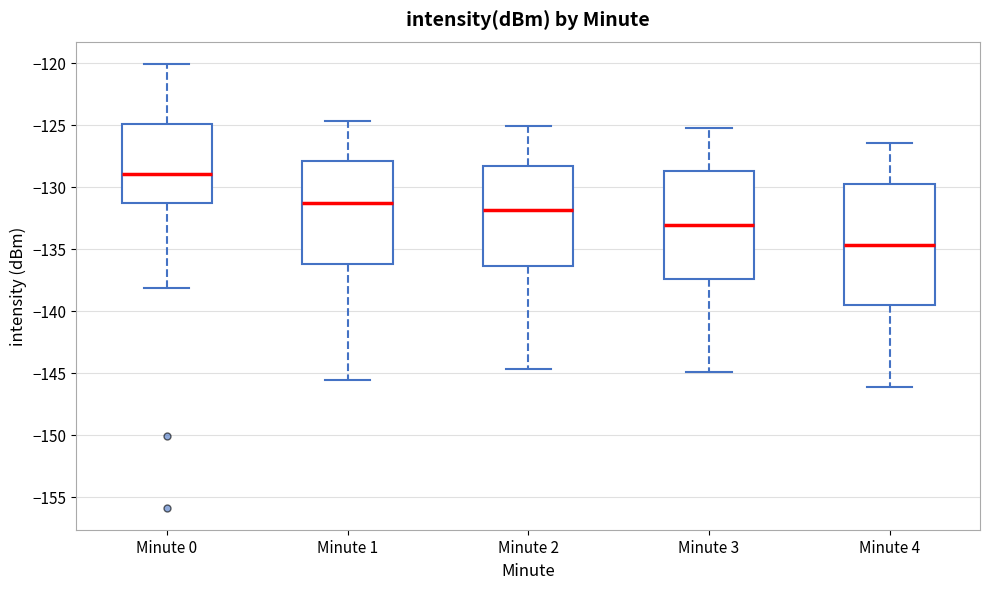

Reading left to right, read every box against the y-axis: the position of its median line, the range the box covers, and the ends of its whiskers. The values are not printed on the chart, so give them approximately, as read against the axis.

Minute 0: median -129.0, box -131.5 to -125.0, whiskers -138.0 to -120.0
Minute 1: median -131.5, box -136.5 to -128.0, whiskers -145.5 to -124.5
Minute 2: median -132.0, box -136.5 to -128.5, whiskers -144.5 to -125.0
Minute 3: median -133.0, box -137.5 to -129.0, whiskers -145.0 to -125.0
Minute 4: median -134.5, box -139.5 to -130.0, whiskers -146.0 to -126.5